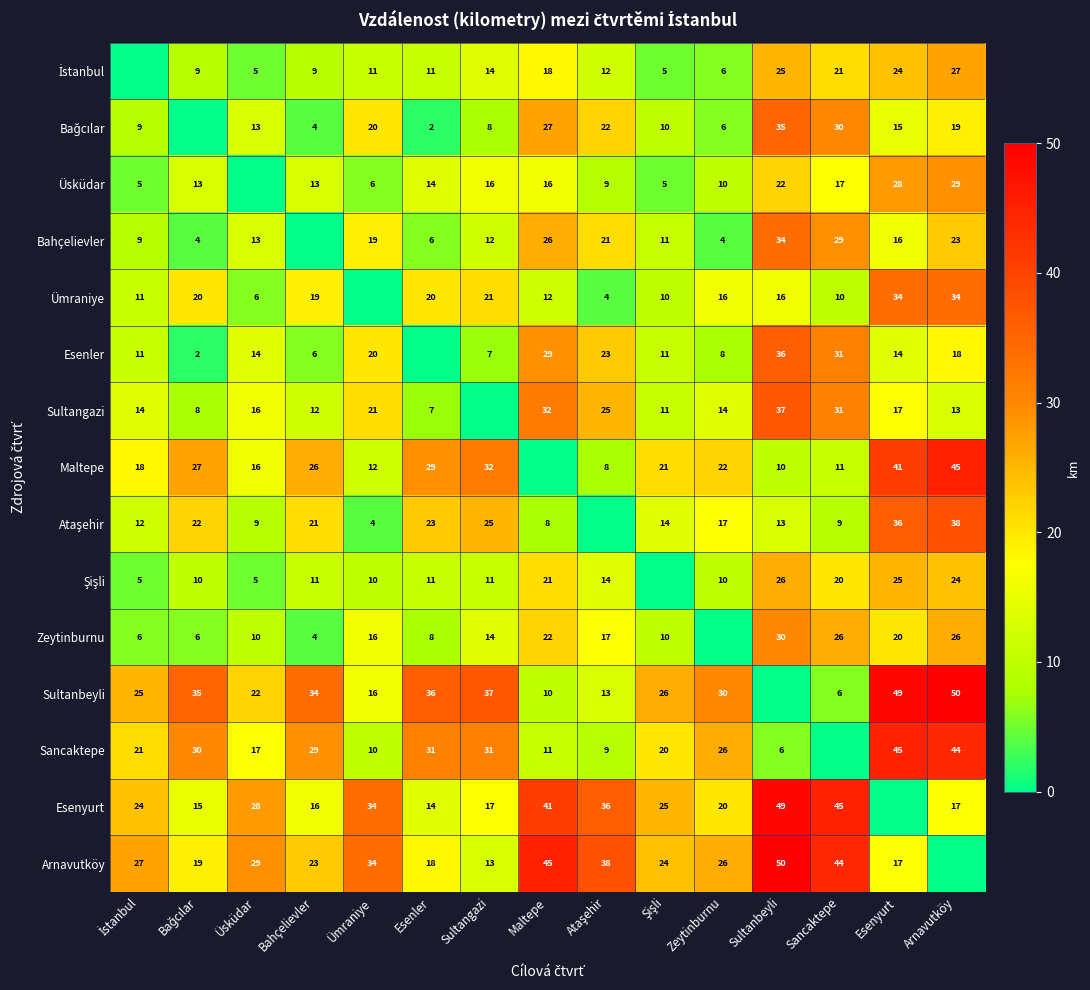

The value of Maltepe at Sancaktepe is 4. True or false?

False